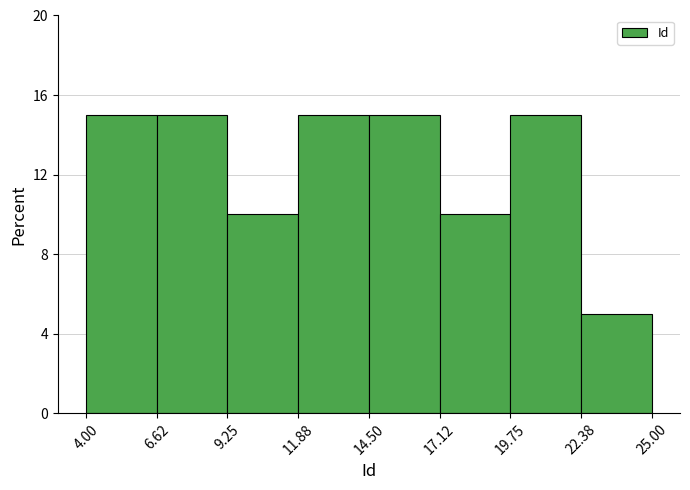

Reading left to right, transcribe this chart: for each bar, give the range it covers on the x-axis and its height. The values are not printed on the chart, so give them approximately, as read against the axis.

4.00 to 6.62: 15
6.62 to 9.25: 15
9.25 to 11.88: 10
11.88 to 14.50: 15
14.50 to 17.12: 15
17.12 to 19.75: 10
19.75 to 22.38: 15
22.38 to 25.00: 5